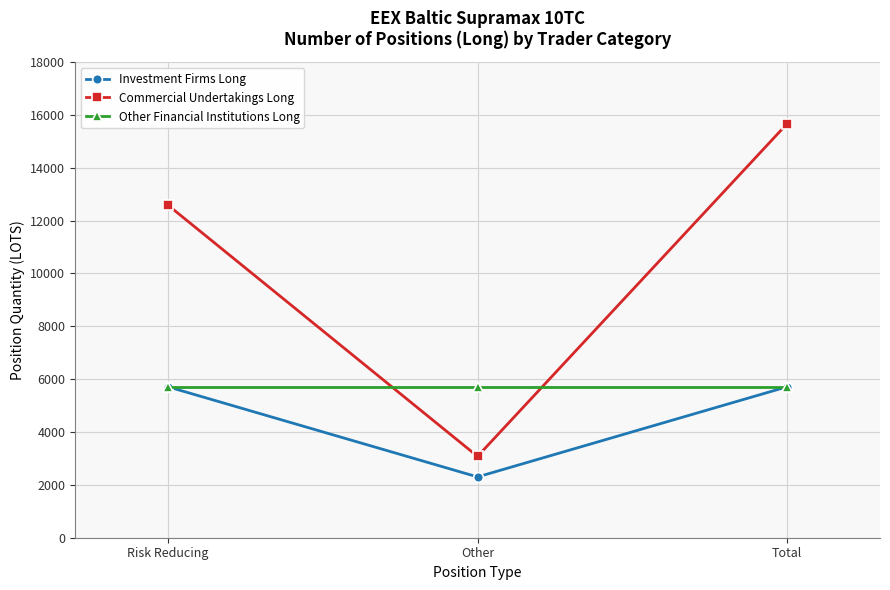

True or false: Commercial Undertakings Long has a value of 12589.3 at Risk Reducing.

True